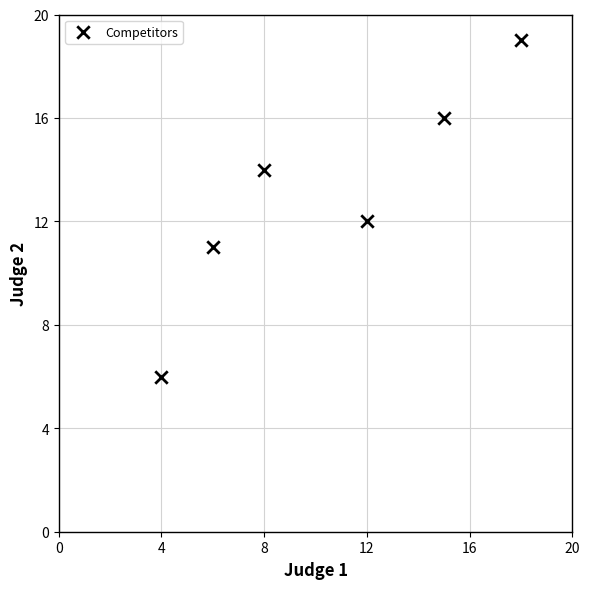

What is the range of Y values (max minus min)?

13